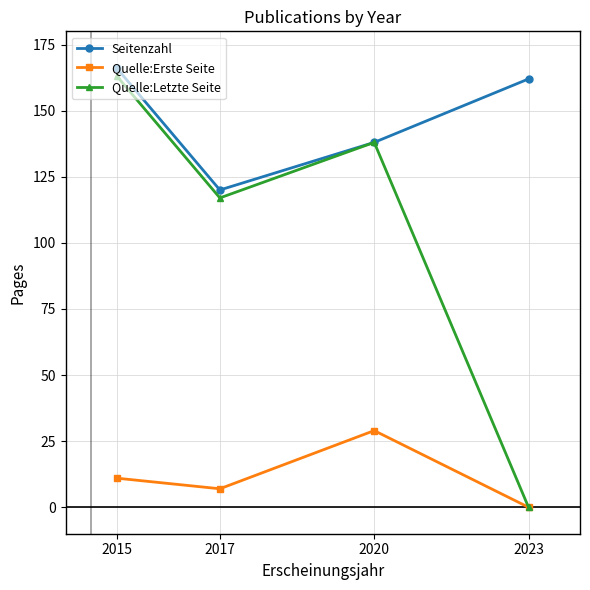

Which series changed the most between 2020 and 2023?

Quelle:Letzte Seite